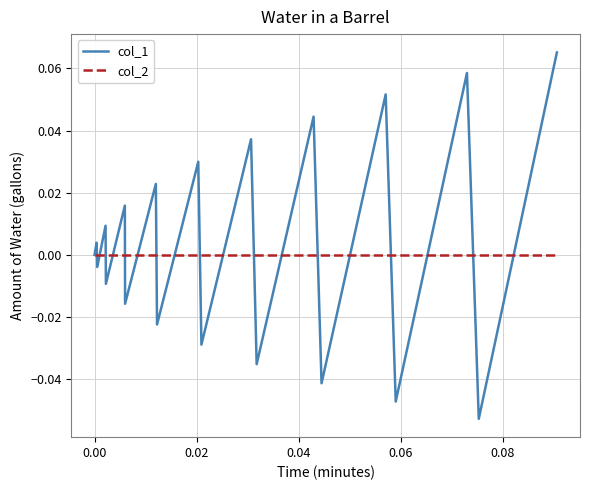

After their last crossing, which series has the higher values: col_2 or col_1?

col_1